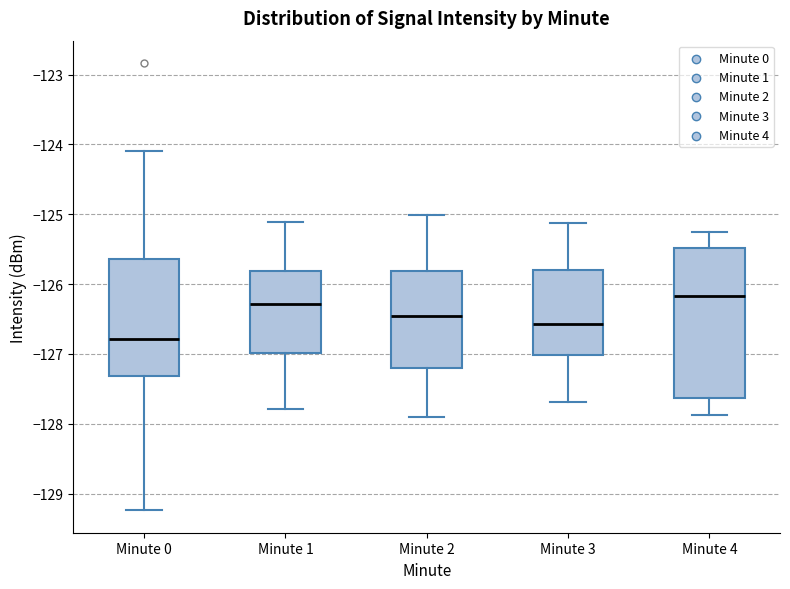

Reading left to right, read every box against the y-axis: the position of its median line, the range the box covers, and the ends of its whiskers. The values are not printed on the chart, so give them approximately, as read against the axis.

Minute 0: median -126.8, box -127.3 to -125.6, whiskers -129.2 to -124.1
Minute 1: median -126.3, box -127.0 to -125.8, whiskers -127.8 to -125.1
Minute 2: median -126.5, box -127.2 to -125.8, whiskers -127.9 to -125.0
Minute 3: median -126.6, box -127.0 to -125.8, whiskers -127.7 to -125.1
Minute 4: median -126.2, box -127.6 to -125.5, whiskers -127.9 to -125.2